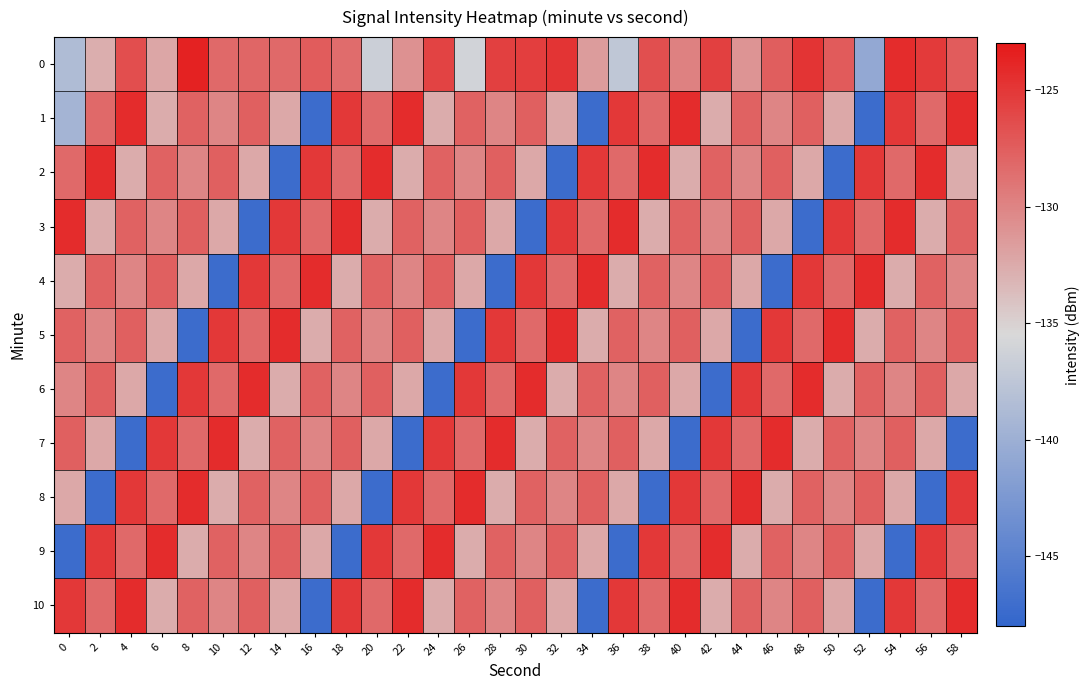

Rank the series by their maximum value, from highest to lowest.

0, 1, 2, 3, 4, 5, 6, 7, 8, 9, 10